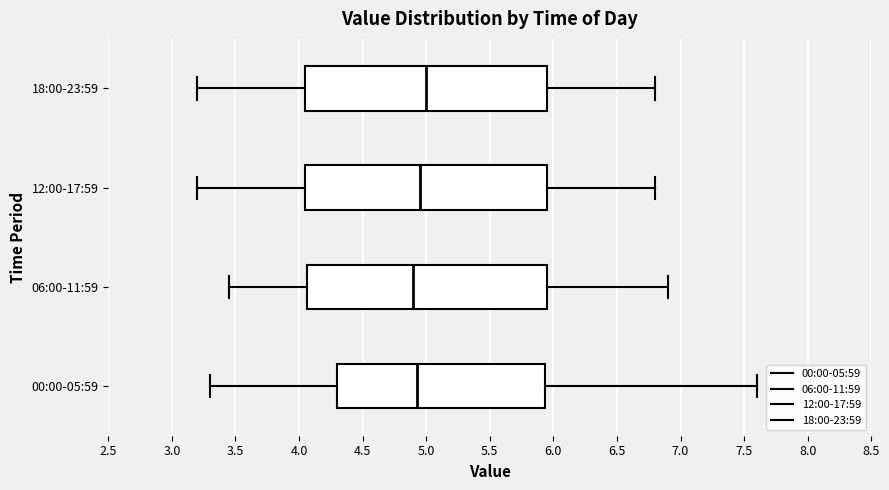

Reading bottom to top, transcribe this box plot: for each box, give where its median line is, the range the box spans, and where its two whiskers end, as read against the x-axis. The values are not printed on the chart, so give them approximately, as read against the axis.

00:00-05:59: median 4.95, box 4.30 to 5.95, whiskers 3.30 to 7.60
06:00-11:59: median 4.90, box 4.05 to 5.95, whiskers 3.45 to 6.90
12:00-17:59: median 4.95, box 4.05 to 5.95, whiskers 3.20 to 6.80
18:00-23:59: median 5.00, box 4.05 to 5.95, whiskers 3.20 to 6.80